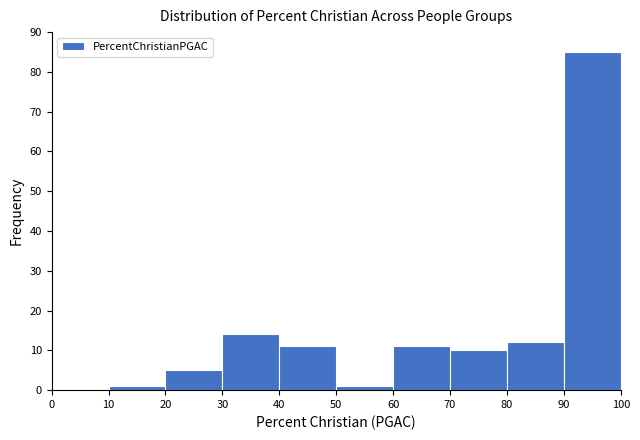

Reading left to right, list every bar in this chart as the range it spans on the x-axis followed by its height. The values are not printed on the chart, so give them approximately, as read against the axis.

0 to 10: 0
10 to 20: 1
20 to 30: 5
30 to 40: 14
40 to 50: 11
50 to 60: 1
60 to 70: 11
70 to 80: 10
80 to 90: 12
90 to 100: 85